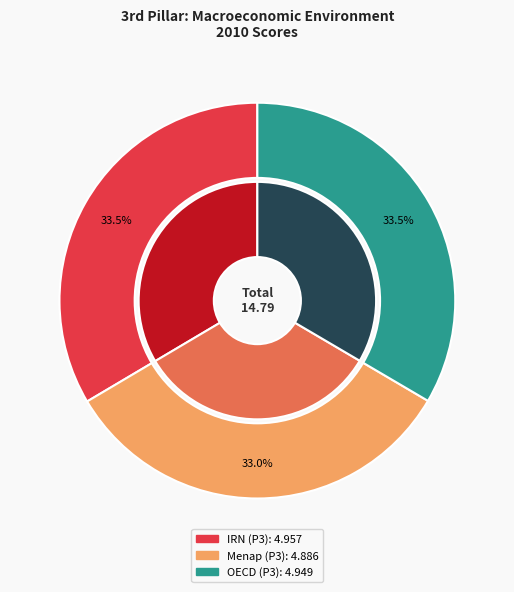

How many slices are in this pie chart?

3